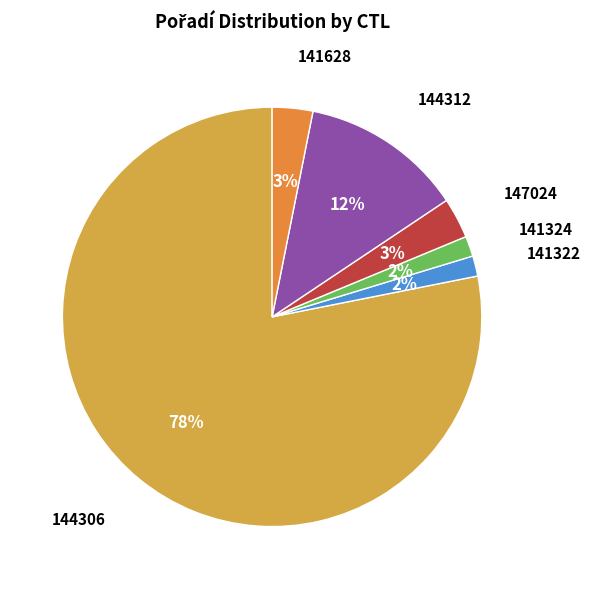

How many slices are in this pie chart?

6